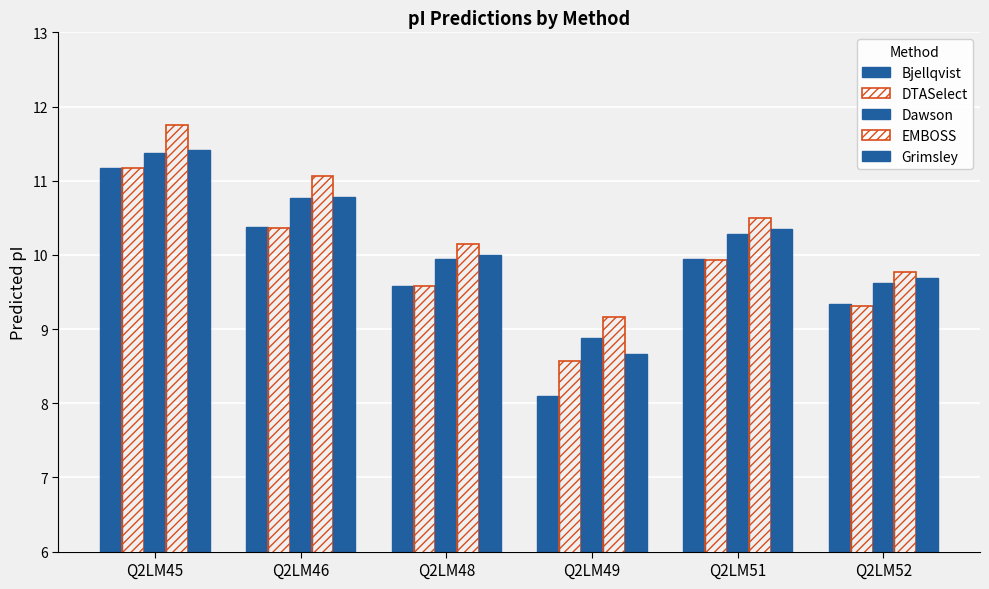

What is the spread (max minus min) of values at Q2LM45?

0.6